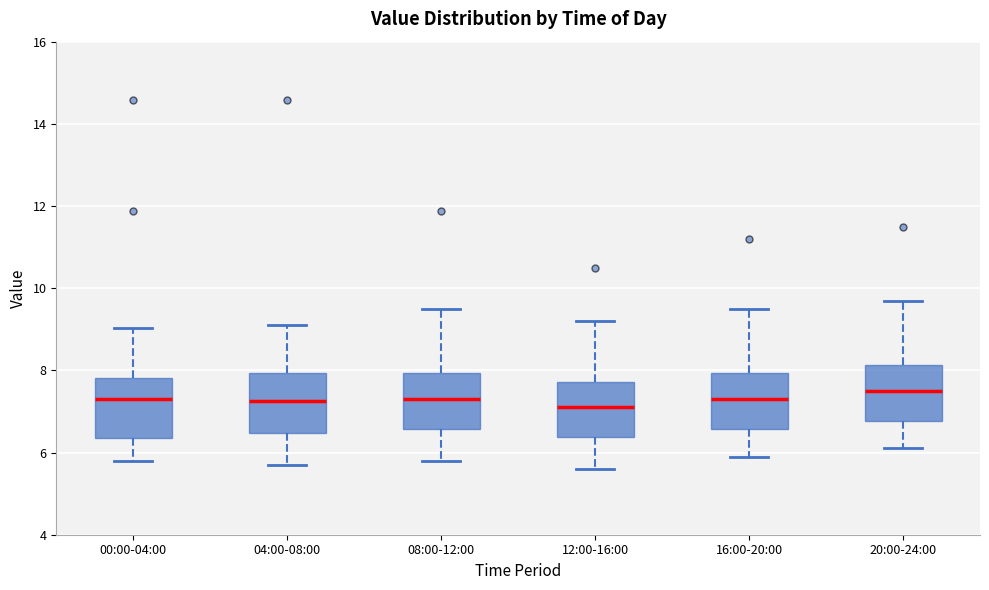

Where does the upper whisker of the box for 04:00-08:00 end on the y-axis? The values are not printed on the chart, so give them approximately, as read against the axis.

9.2